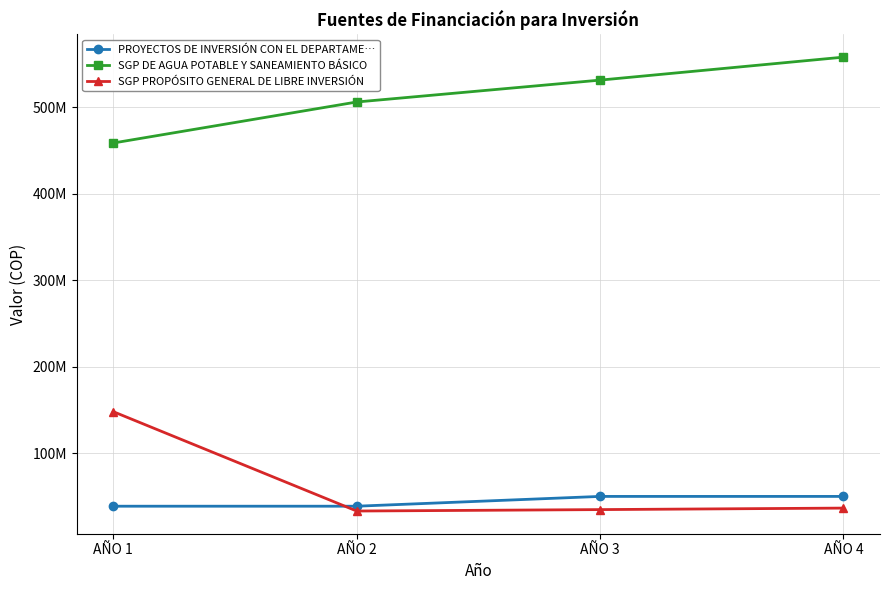

Does the chart have visible grid lines?

Yes